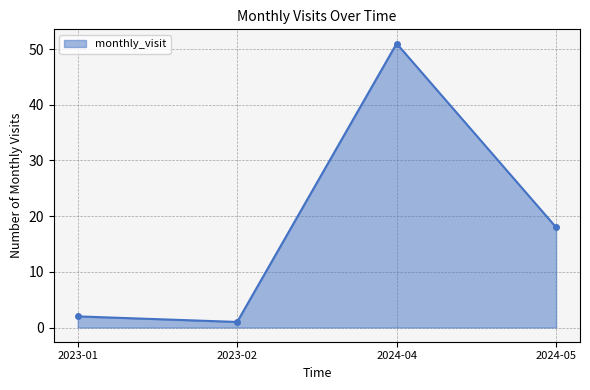

What is the change in value from 2023-02 to 2024-05?

+17